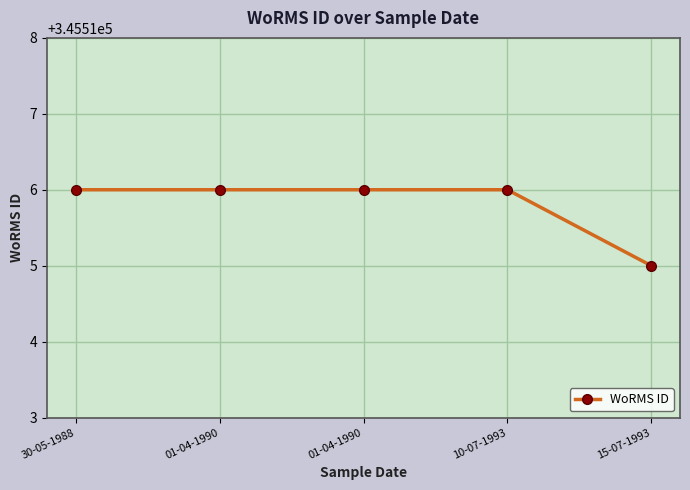

Does the chart have visible grid lines?

Yes